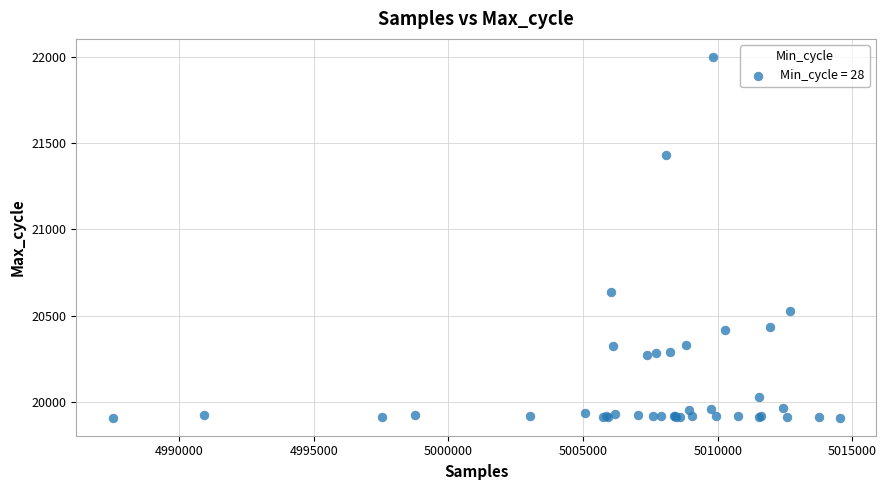

What Y value in the scatter plot is closest to 20954?

20636